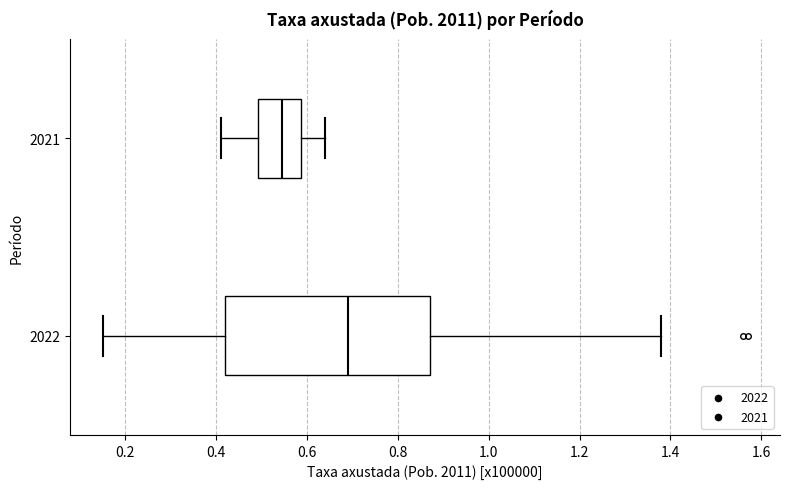

Reading bottom to top, read every box against the x-axis: the position of its median line, the range the box covers, and the ends of its whiskers. The values are not printed on the chart, so give them approximately, as read against the axis.

2022: median 0.70, box 0.42 to 0.88, whiskers 0.16 to 1.38
2021: median 0.54, box 0.50 to 0.58, whiskers 0.42 to 0.64